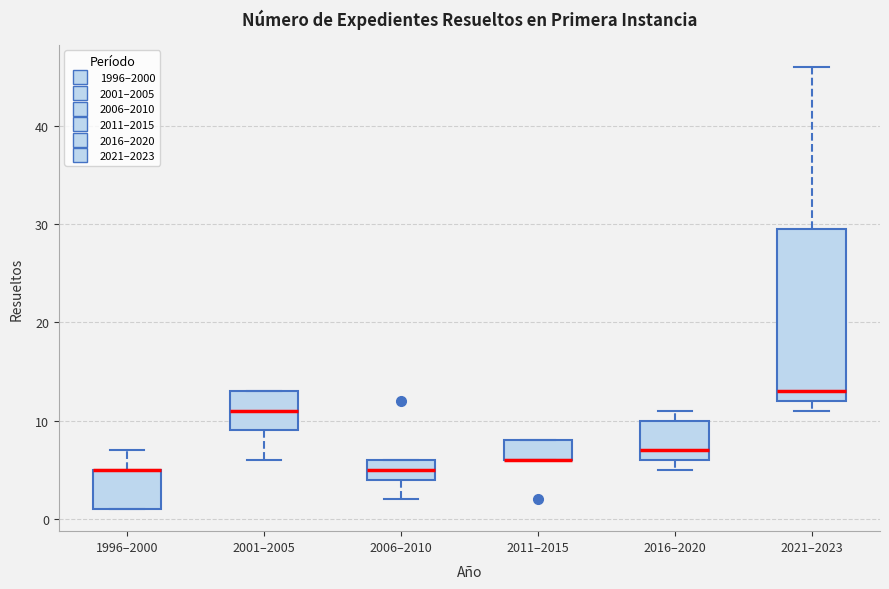

Reading left to right, transcribe this box plot: for each box, give where its median line is, the range the box spans, and where its two whiskers end, as read against the y-axis. The values are not printed on the chart, so give them approximately, as read against the axis.

1996–2000: median 5 (drawn on the box's upper edge), box 1 to 5, whiskers 1 to 7
2001–2005: median 11, box 9 to 13, whiskers 6 to 13
2006–2010: median 5, box 4 to 6, whiskers 2 to 6
2011–2015: median 6 (drawn on the box's lower edge), box 6 to 8, whiskers 6 to 8
2016–2020: median 7, box 6 to 10, whiskers 5 to 11
2021–2023: median 13, box 12 to 30, whiskers 11 to 46